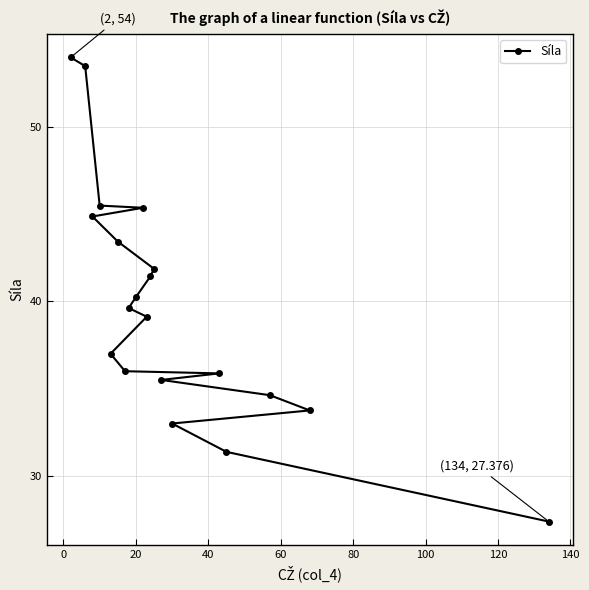

How many lines are shown in the chart?

1